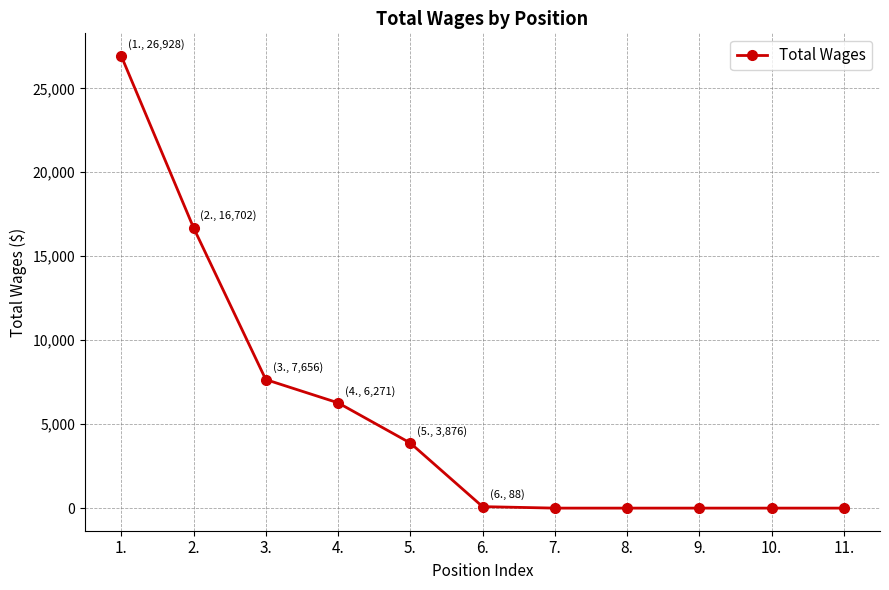

True or false: the data has more than 2 interior local peaks.

False